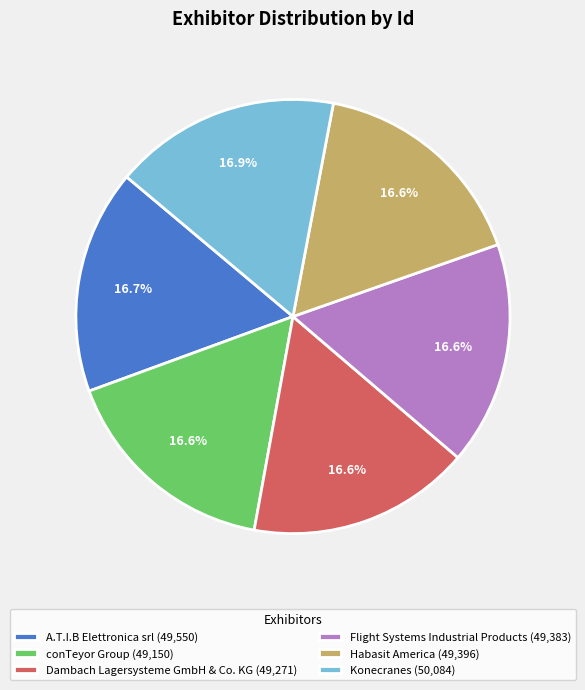

Does Konecranes (50,084) account for over 50% of the chart?

No